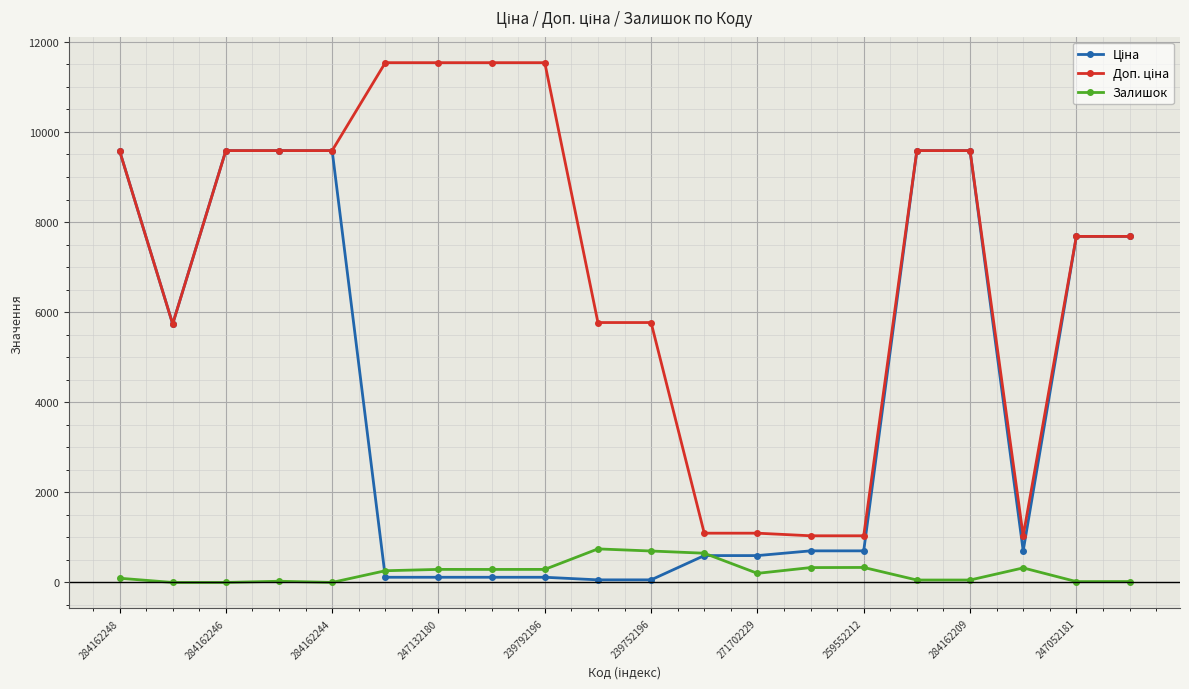

How many lines are shown in the chart?

3